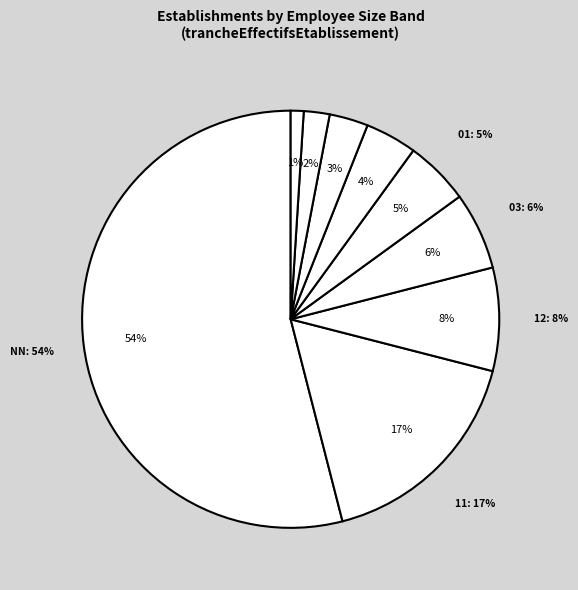

How many segments does this pie chart have?

9